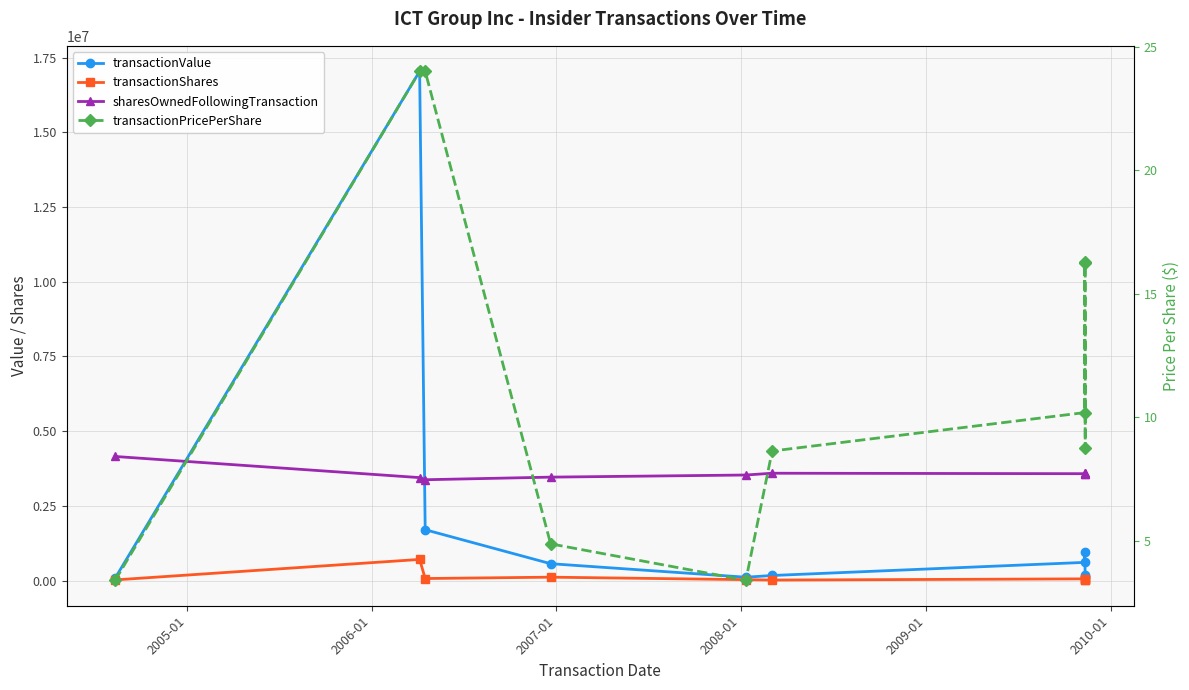

Which series has the widest spread of values?

transactionValue